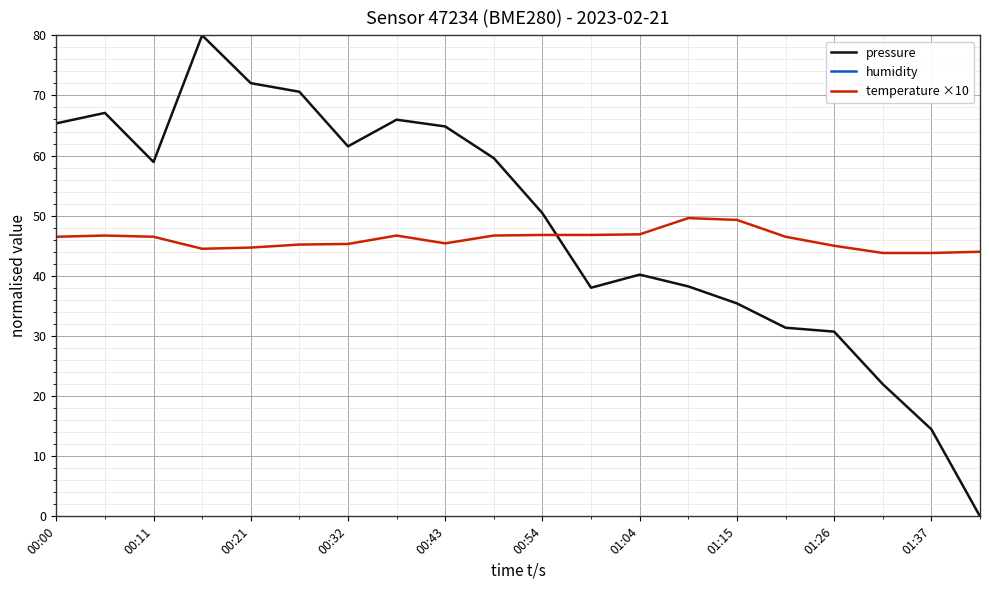

How many values in the temperature ×10 series are below 46?

9